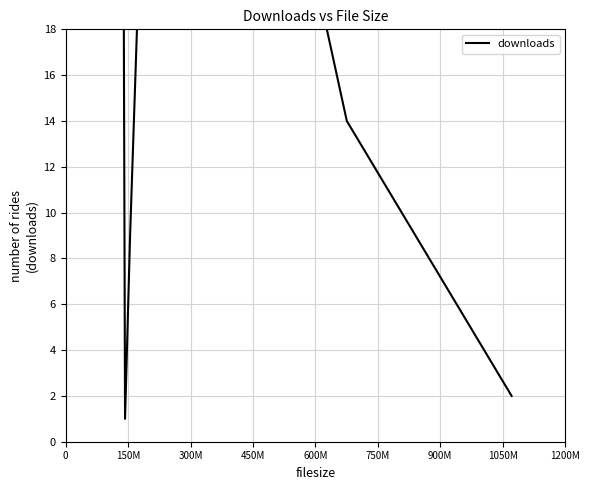

Reading left to right, what are all the values shown in this chart?

33	1	9	51	14	2